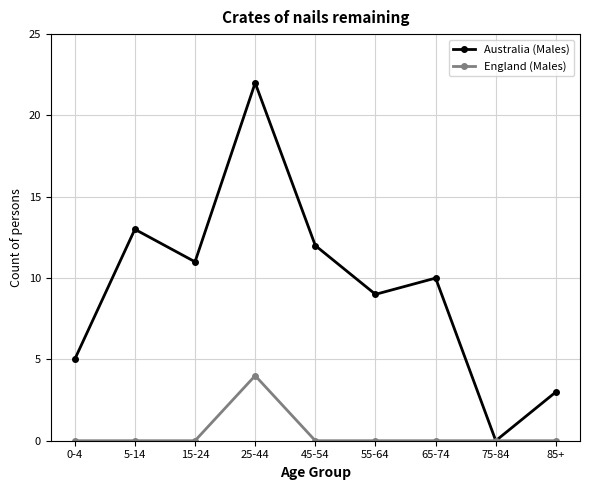

What is the maximum value for Australia (Males)?

22